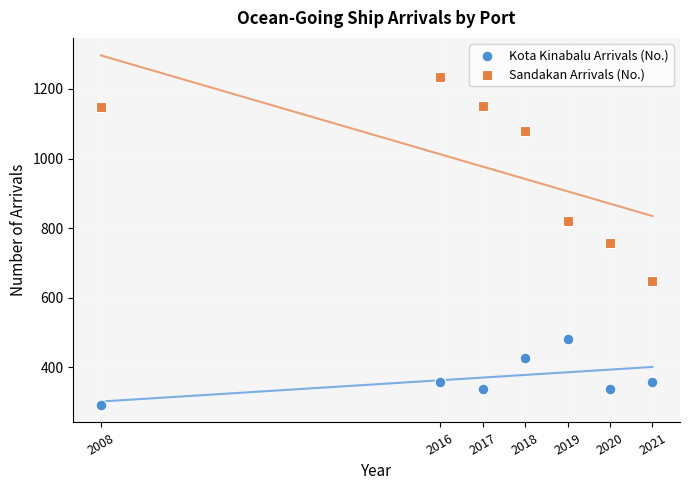

Which series contains the lowest Y value?

Kota Kinabalu Arrivals (No.)